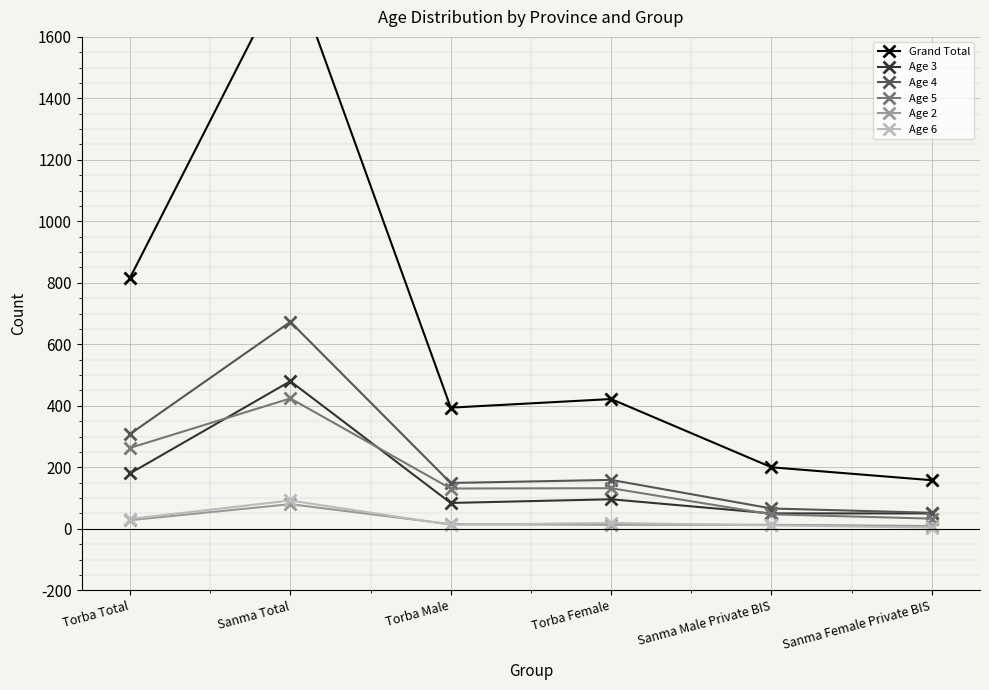

Between Torba Female and Sanma Female Private BIS, which is larger?

Torba Female